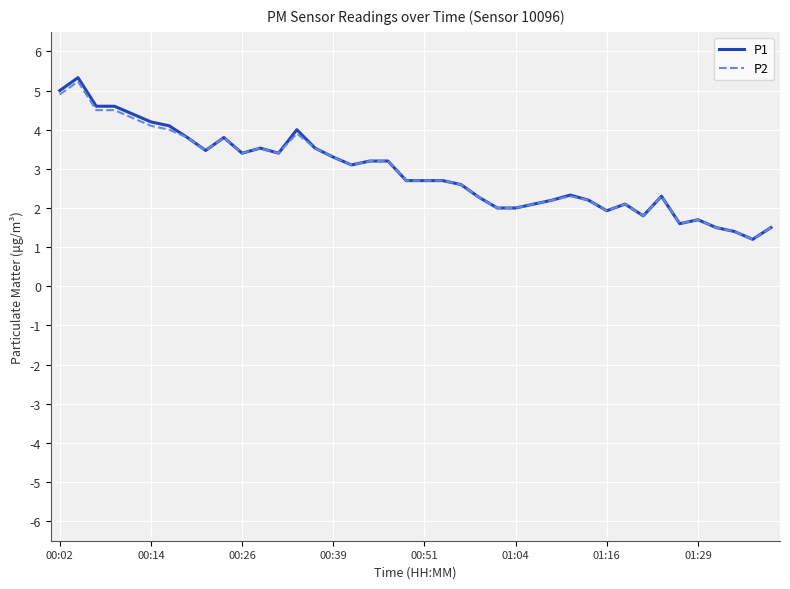

Which series has the largest range (max minus min)?

P1